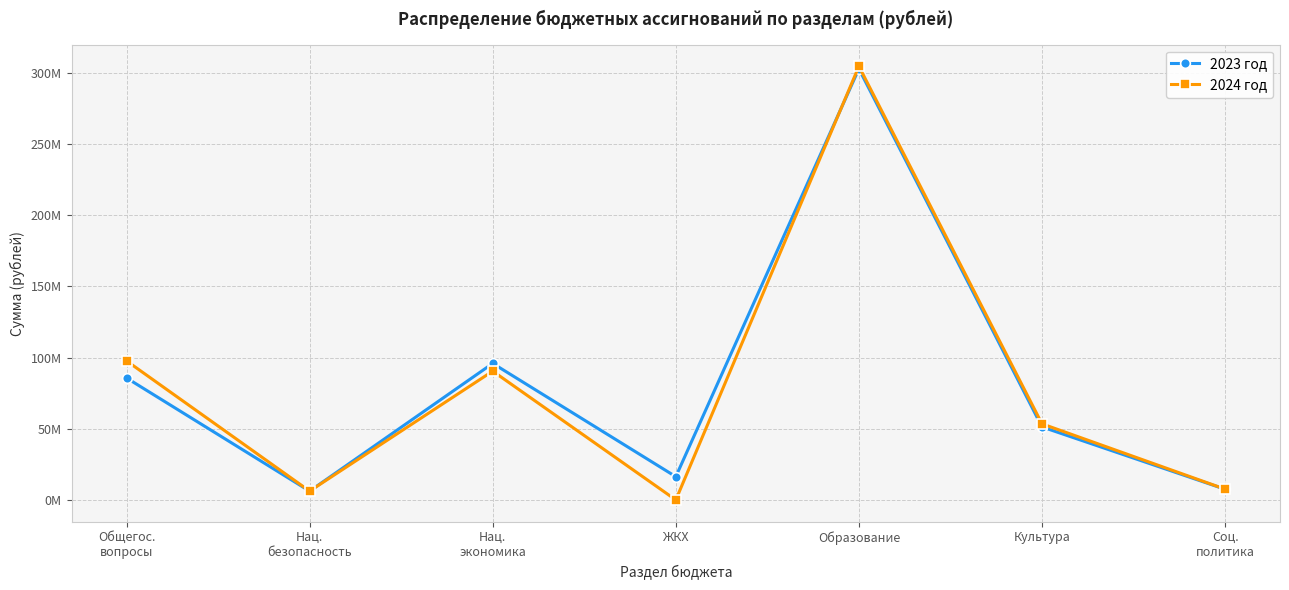

Reading right to left, transcribe all the data shown in this chart.

2023 год: Соц.
политика=7512900.0	Культура=51282977.0	Образование=302860517.8	ЖКХ=16343800.0	Нац.
экономика=95921777.0	Нац.
безопасность=6171300.0	Общегос.
вопросы=85698960.4
2024 год: Соц.
политика=7598100.0	Культура=53457279.0	Образование=304649106.8	ЖКХ=0.0	Нац.
экономика=90490394.0	Нац.
безопасность=6191300.0	Общегос.
вопросы=97693322.4